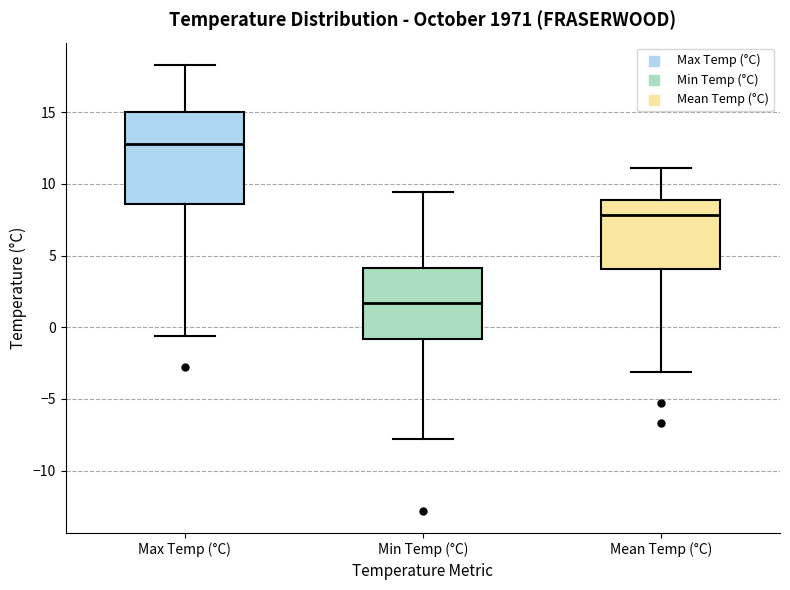

Comparing the boxes themselves (not the whiskers), which one is the tallest?

Max Temp (°C)